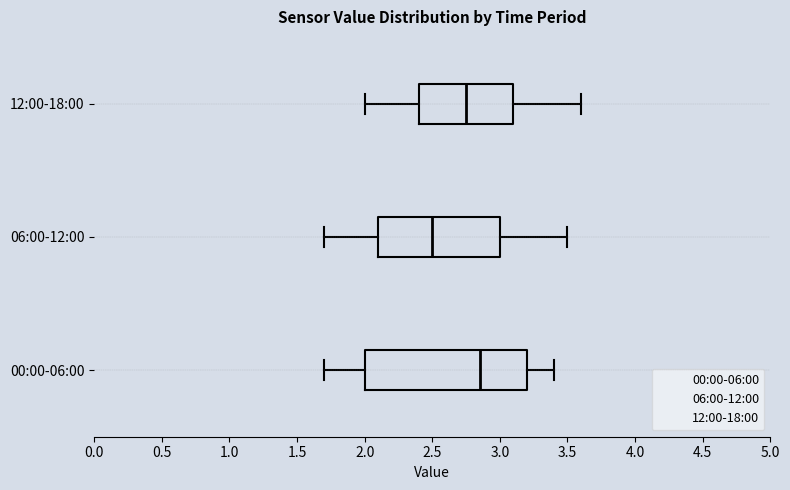

Reading bottom to top, read every box against the x-axis: the position of its median line, the range the box covers, and the ends of its whiskers. The values are not printed on the chart, so give them approximately, as read against the axis.

00:00-06:00: median 2.85, box 2.00 to 3.20, whiskers 1.70 to 3.40
06:00-12:00: median 2.50, box 2.10 to 3.00, whiskers 1.70 to 3.50
12:00-18:00: median 2.75, box 2.40 to 3.10, whiskers 2.00 to 3.60